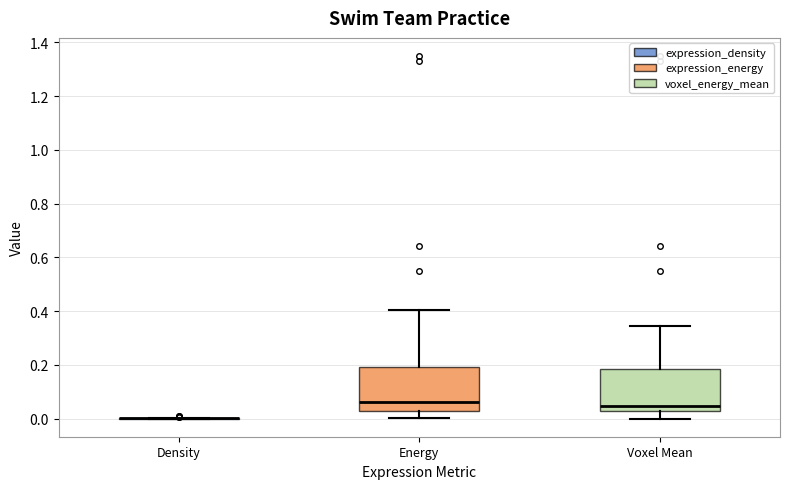

Reading left to right, transcribe this box plot: for each box, give where its median line is, the range the box spans, and where its two whiskers end, as read against the y-axis. The values are not printed on the chart, so give them approximately, as read against the axis.

Density: box collapsed to a line at 0.00, whiskers 0.00 to 0.00
Energy: median 0.06, box 0.02 to 0.20, whiskers 0.00 to 0.40
Voxel Mean: median 0.04, box 0.02 to 0.18, whiskers 0.00 to 0.34